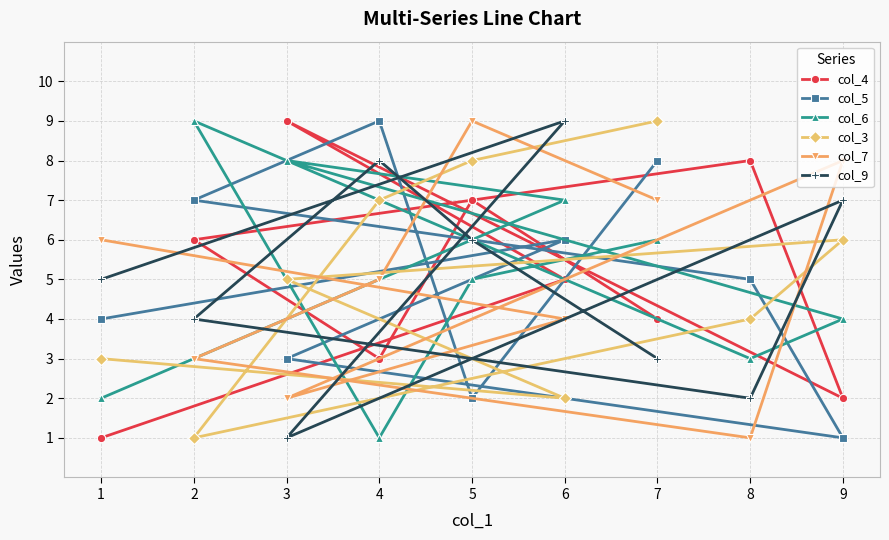

Between 6 and 7, which series saw the biggest shift?

col_3